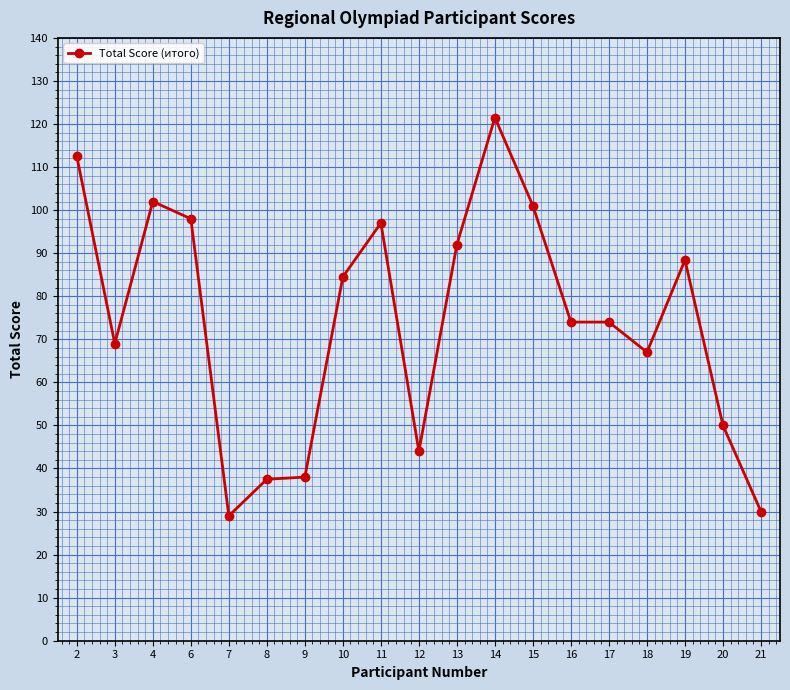

Approximately how many times larger is the value at 13 compared to 21?

3.1